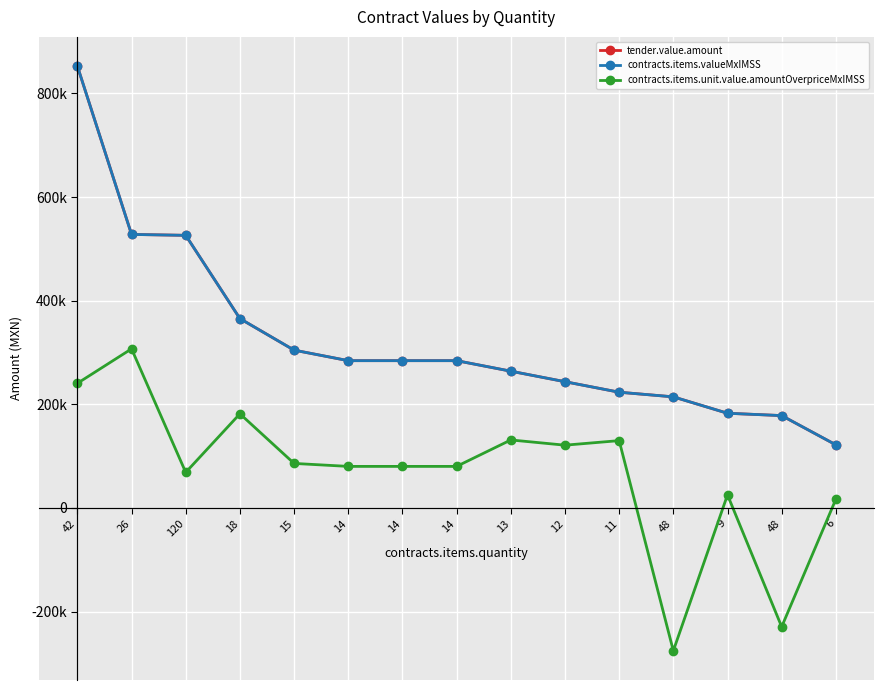

What is the total value across all series at 12?

608297.1